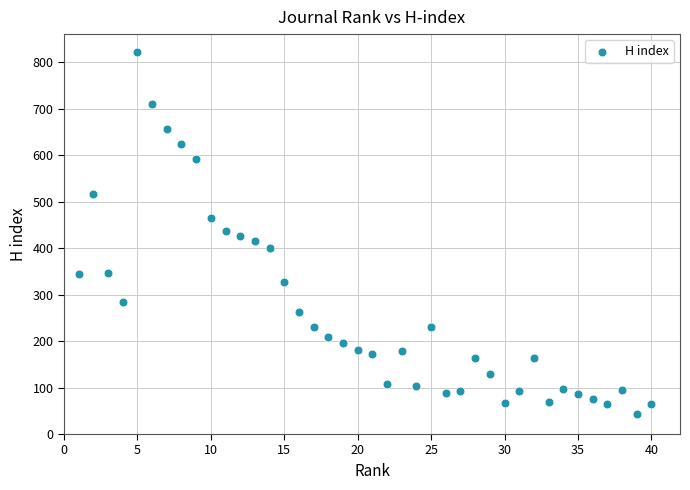

What is the range of Y values (max minus min)?

778